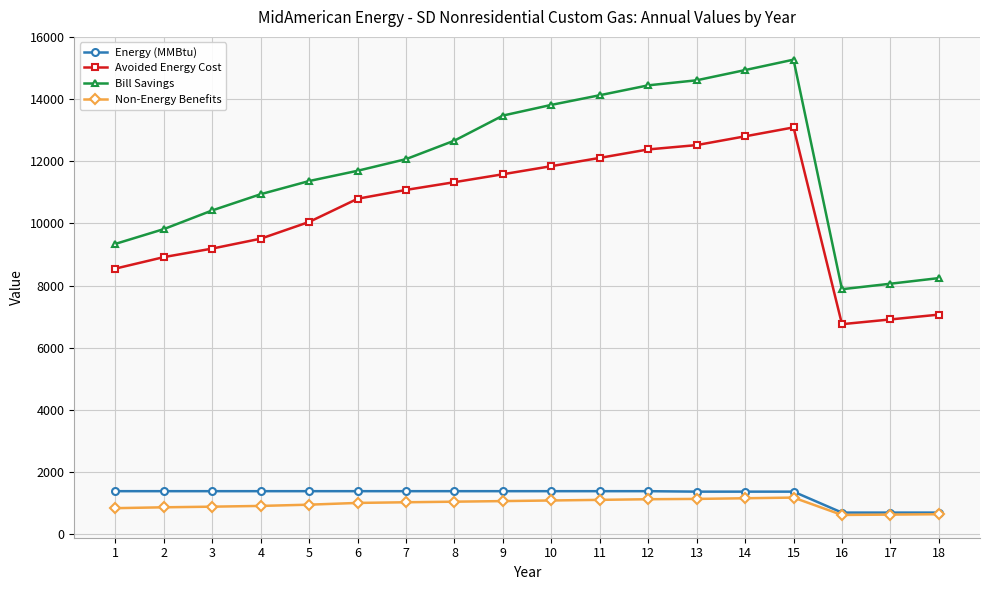

True or false: Non-Energy Benefits and Avoided Energy Cost cross at least once.

False